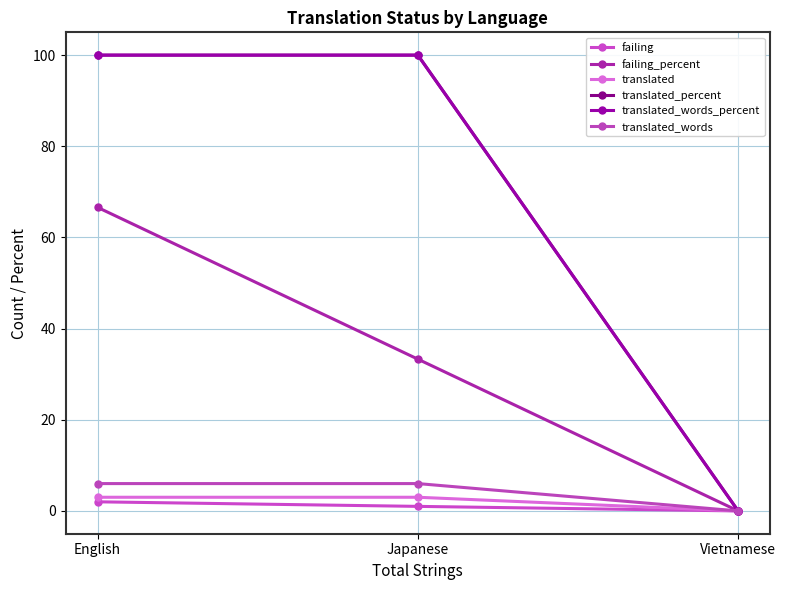

Is this an area chart (filled region under the line)?

No